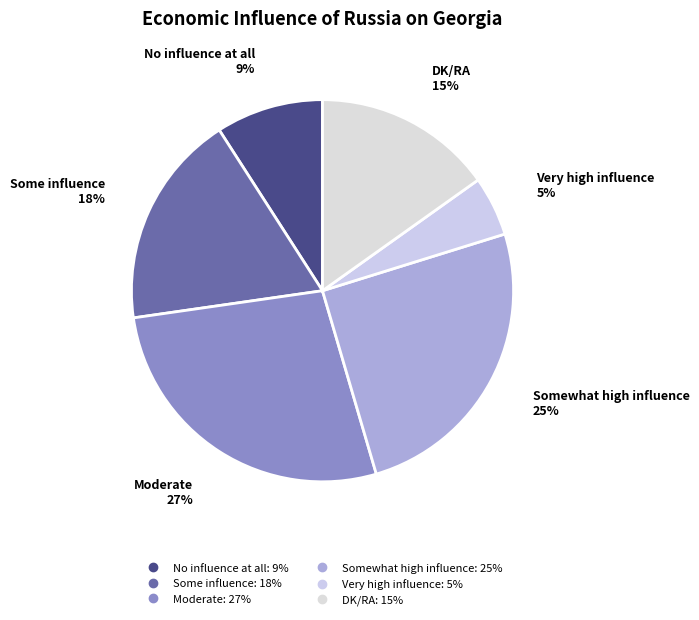

Which slice is the smallest?

Very high influence